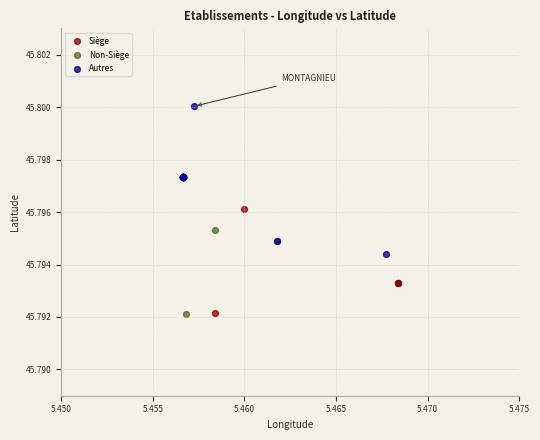

Which series has the widest spread of Y values?

Autres